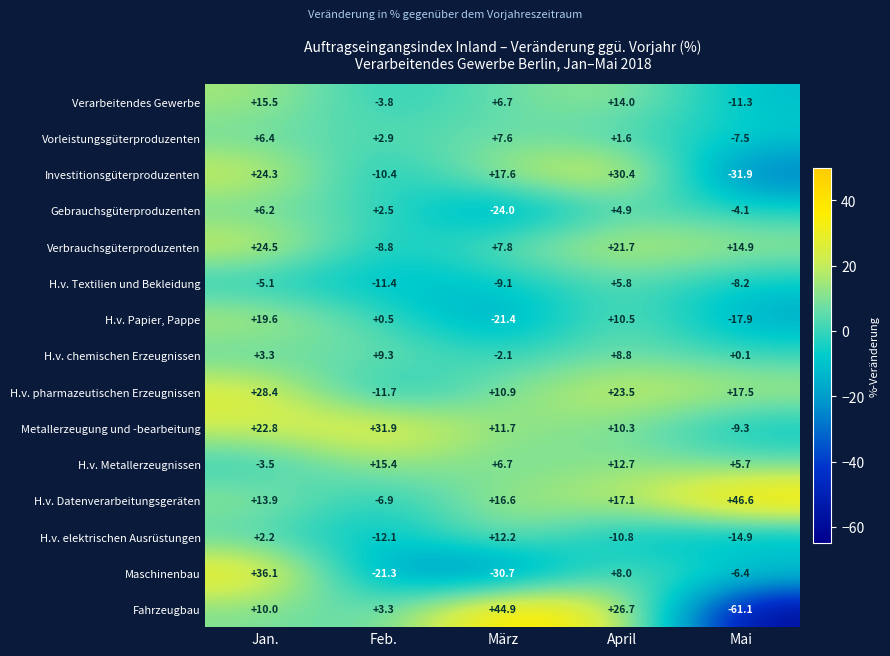

List the series in order of their peak value, lowest first.

H.v. Textilien und Bekleidung, Gebrauchsgüterproduzenten, Vorleistungsgüterproduzenten, H.v. chemischen Erzeugnissen, H.v. elektrischen Ausrüstungen, H.v. Metallerzeugnissen, Verarbeitendes Gewerbe, H.v. Papier, Pappe, Verbrauchsgüterproduzenten, H.v. pharmazeutischen Erzeugnissen, Investitionsgüterproduzenten, Metallerzeugung und -bearbeitung, Maschinenbau, Fahrzeugbau, H.v. Datenverarbeitungsgeräten